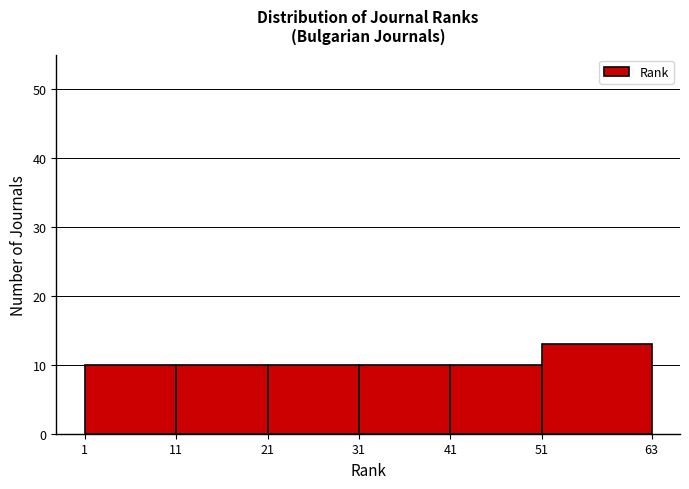

Reading left to right, list every bar in this chart as the range it spans on the x-axis followed by its height. The values are not printed on the chart, so give them approximately, as read against the axis.

1 to 11: 10
11 to 21: 10
21 to 31: 10
31 to 41: 10
41 to 51: 10
51 to 63: 13